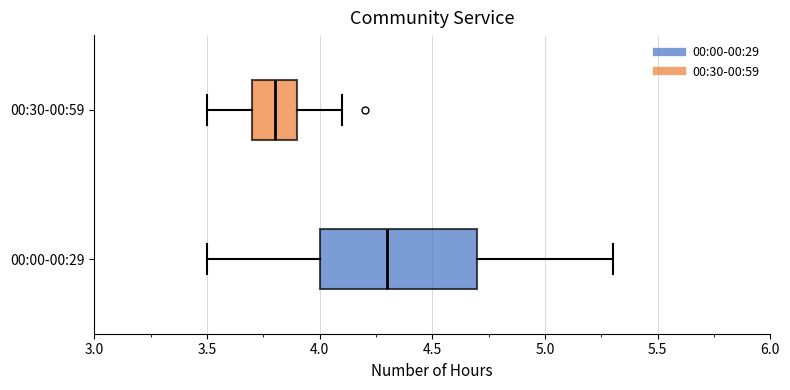

Which box's median line is the furthest to the right?

00:00-00:29